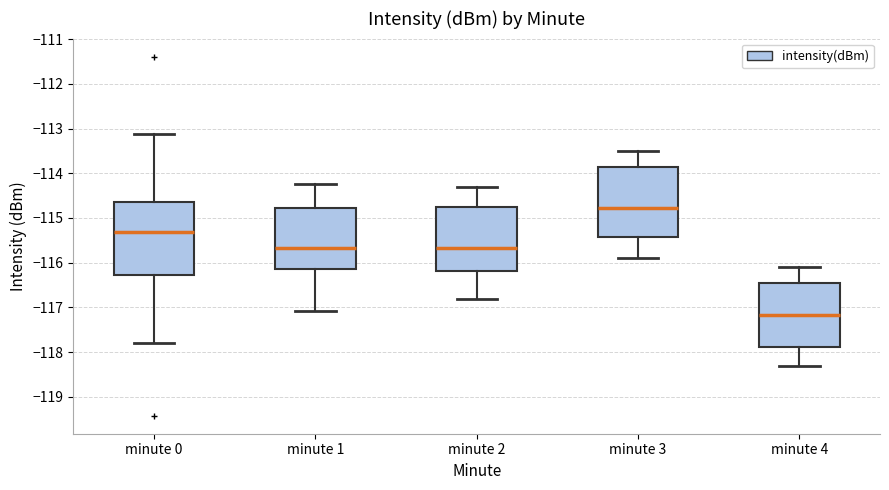

Reading left to right, read every box against the y-axis: the position of its median line, the range the box covers, and the ends of its whiskers. The values are not printed on the chart, so give them approximately, as read against the axis.

minute 0: median -115.3, box -116.3 to -114.6, whiskers -117.8 to -113.1
minute 1: median -115.7, box -116.1 to -114.8, whiskers -117.1 to -114.3
minute 2: median -115.7, box -116.2 to -114.8, whiskers -116.8 to -114.3
minute 3: median -114.8, box -115.4 to -113.9, whiskers -115.9 to -113.5
minute 4: median -117.2, box -117.9 to -116.5, whiskers -118.3 to -116.1